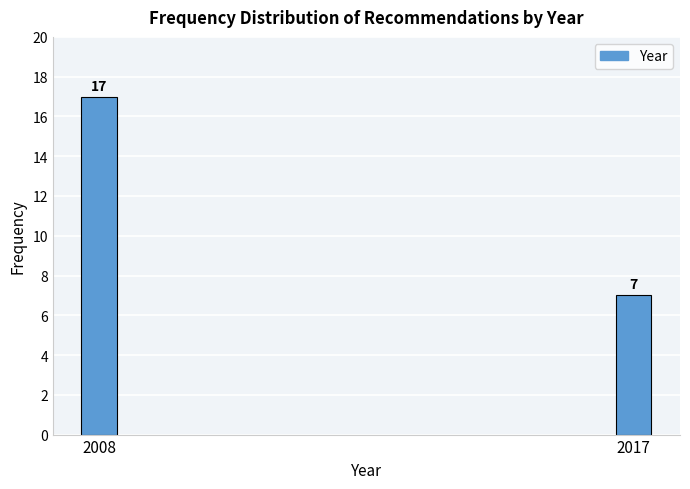

Reading right to left, list all the values displayed in this chart.

7	17